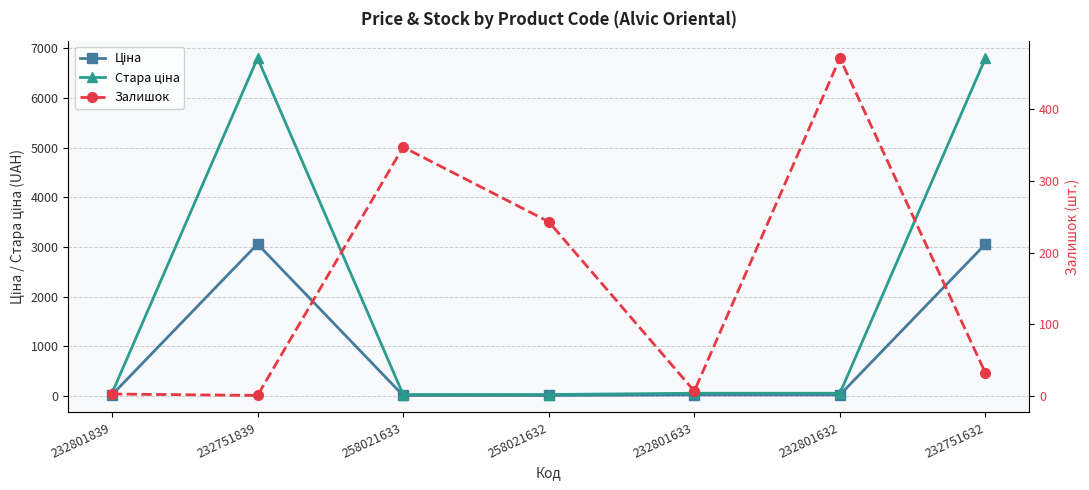

Reading left to right, transcribe all the data shown in this chart.

Ціна: 232801839=26.7	232751839=3059.7	258021633=15.4	258021632=15.4	232801633=26.7	232801632=26.7	232751632=3059.7
Стара ціна: 232801839=59.4	232751839=6799.2	258021633=34.3	258021632=34.3	232801633=59.4	232801632=59.4	232751632=6799.2
Залишок: 232801839=3.0	232751839=1.0	258021633=347.0	258021632=243.0	232801633=7.0	232801632=471.0	232751632=32.0